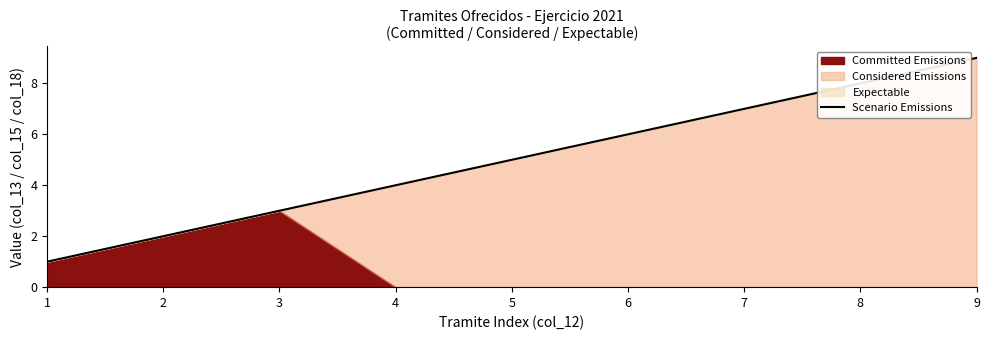

What is the value of the 5th point from the left?

5